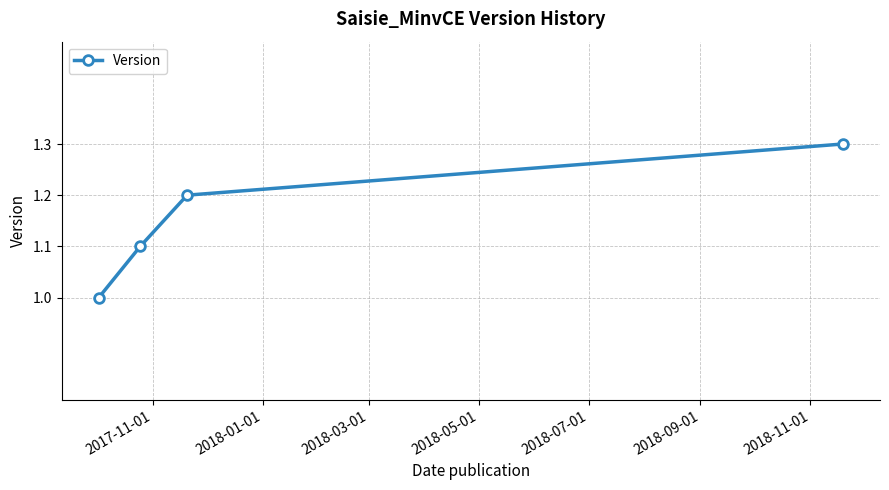

Reading left to right, list all the values displayed in this chart.

1.0	1.1	1.2	1.3